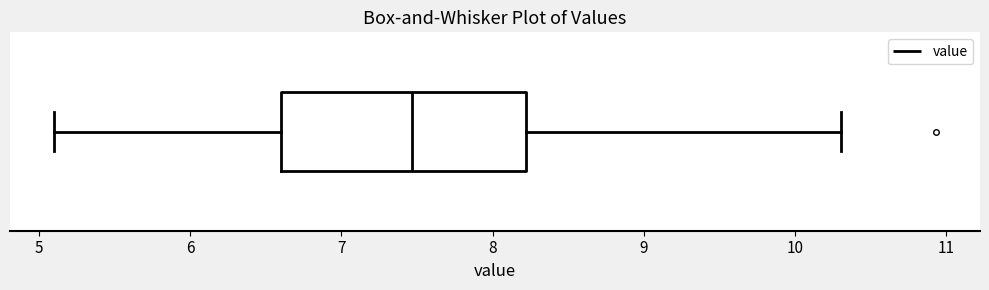

Read this box plot against the x-axis: the position of the median line, the range covered by the box, and the ends of both whiskers. The values are not printed on the chart, so give them approximately, as read against the axis.

median 7.5, box 6.6 to 8.2, whiskers 5.1 to 10.3